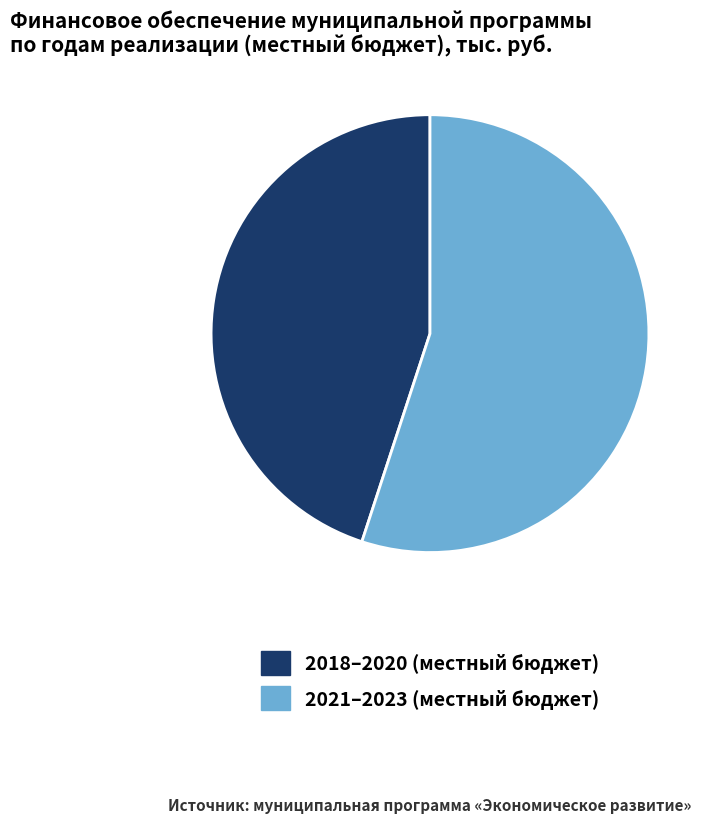

Is the sum of 2021–2023 (местный бюджет) and 2018–2020 (местный бюджет) greater than half?

Yes